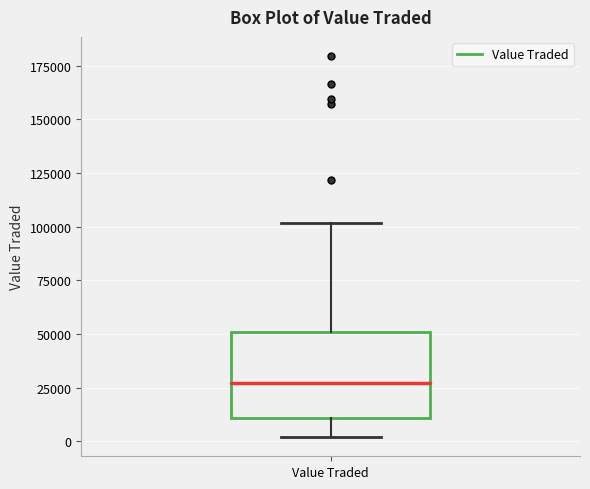

Read this box plot against the y-axis: the position of the median line, the range covered by the box, and the ends of both whiskers. The values are not printed on the chart, so give them approximately, as read against the axis.

median 25000, box 10000 to 50000, whiskers 0 to 100000